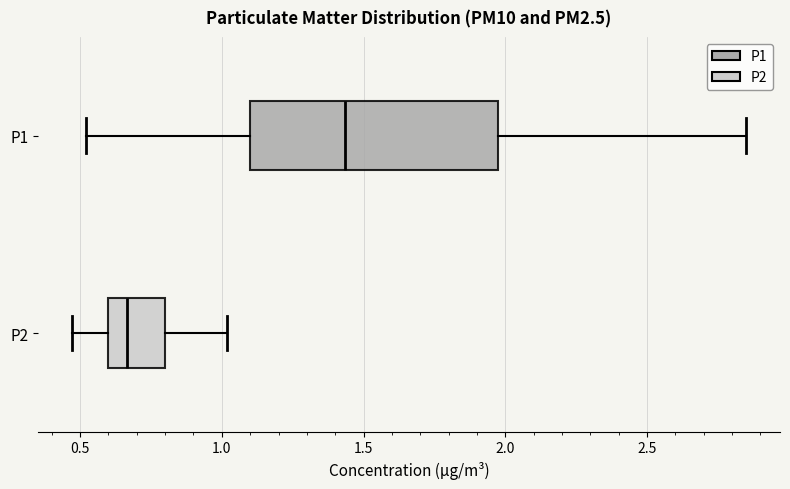

Where is the right edge of the box for P2 on the x-axis? The values are not printed on the chart, so give them approximately, as read against the axis.

0.80